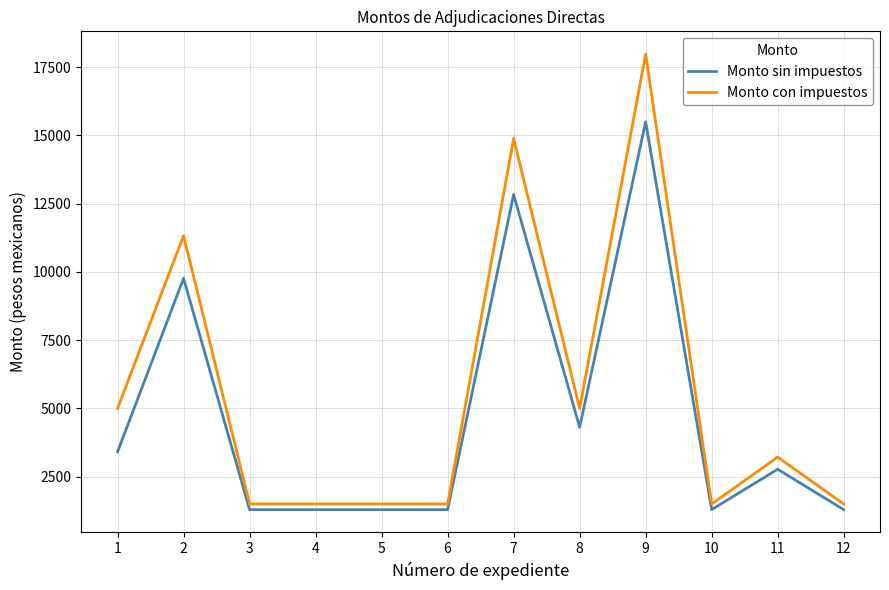

Rank the series by their maximum value, from highest to lowest.

Monto con impuestos, Monto sin impuestos